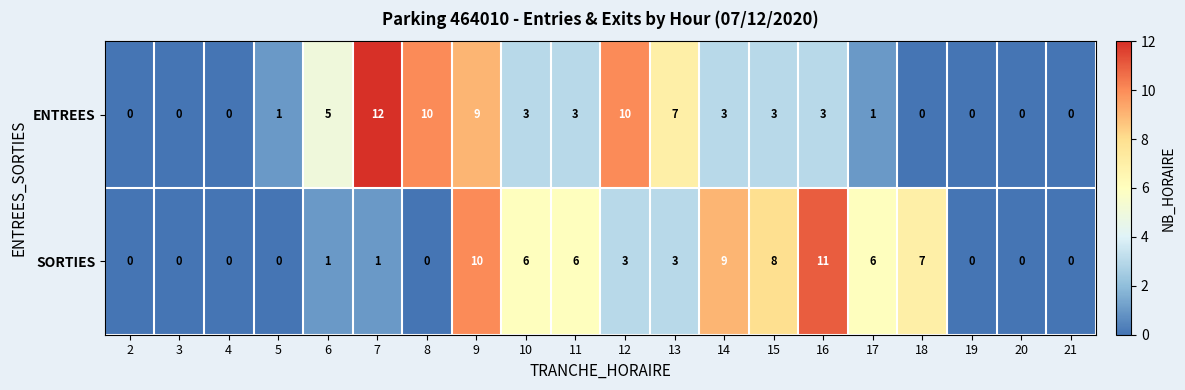

Rank the series by their average value, from lowest to highest.

ENTREES, SORTIES